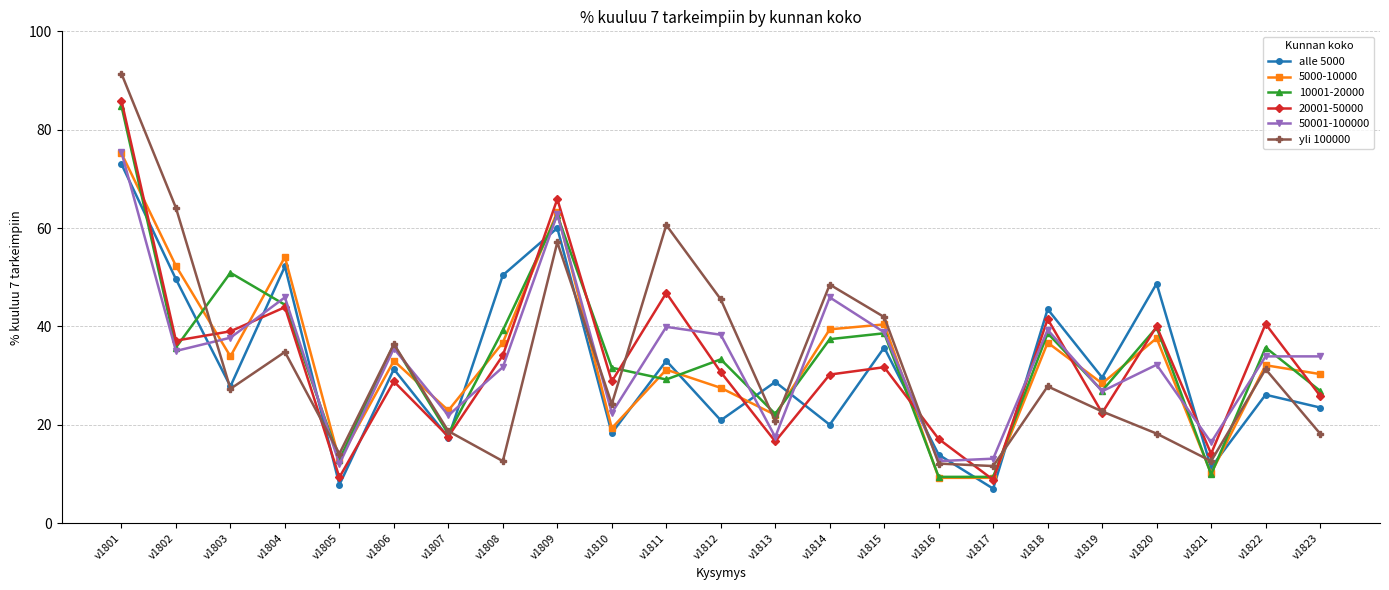

What is the highest value of the 10001-20000 series?

84.8